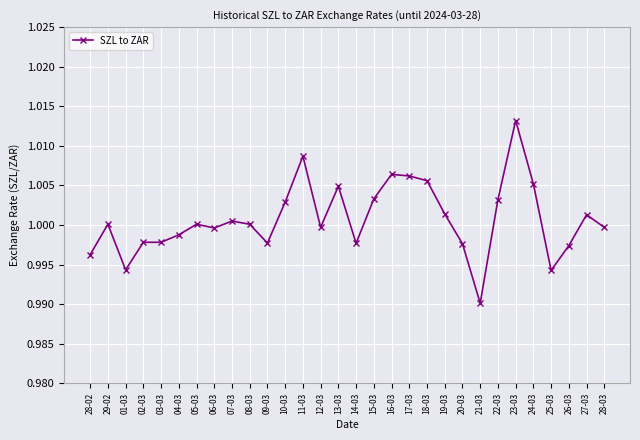

The chart shows a value of 1.5 at 01-03. True or false?

False